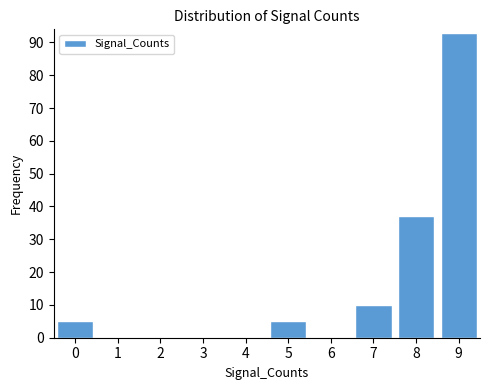

Reading left to right, list all the values displayed in this chart.

0=5	1=0	2=0	3=0	4=0	5=5	6=0	7=10	8=37	9=93